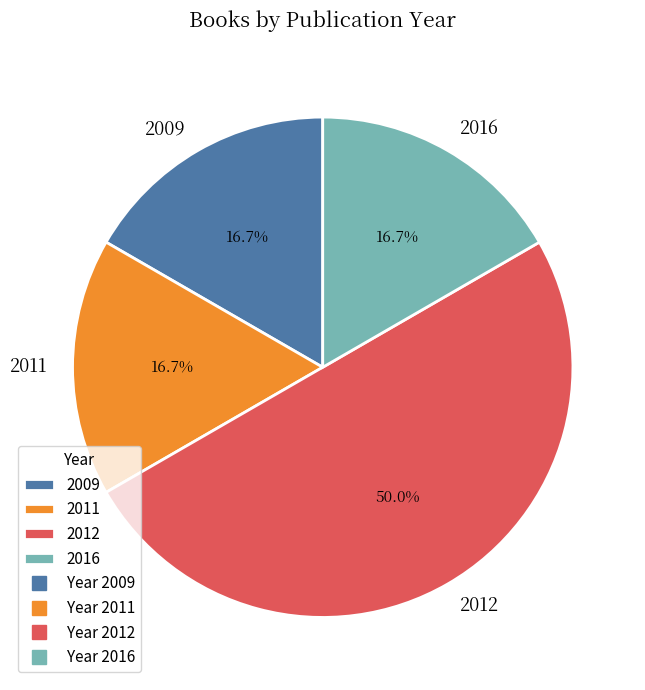

Does 2009 account for over 50% of the chart?

No